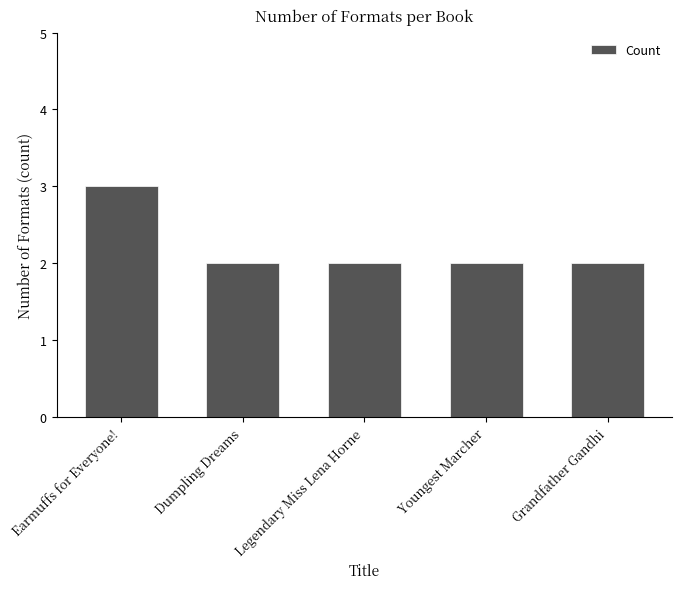

Reading left to right, what are all the values shown in this chart?

3	2	2	2	2